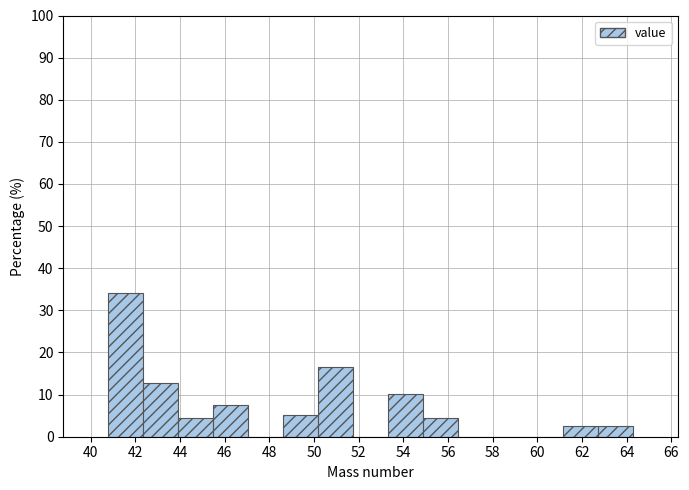

What is the height of the bar covering 50.2 to 51.8 on the x-axis? Neither the bar edges nor the heights are printed on the chart, so give them approximately, as read against the axes.

16